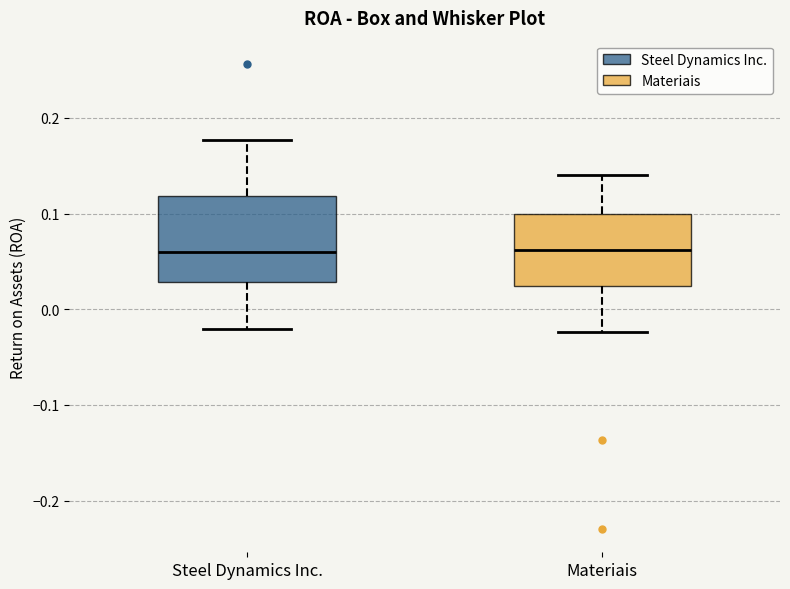

Where does the median line of the box for Materiais sit on the y-axis? The values are not printed on the chart, so give them approximately, as read against the axis.

0.06